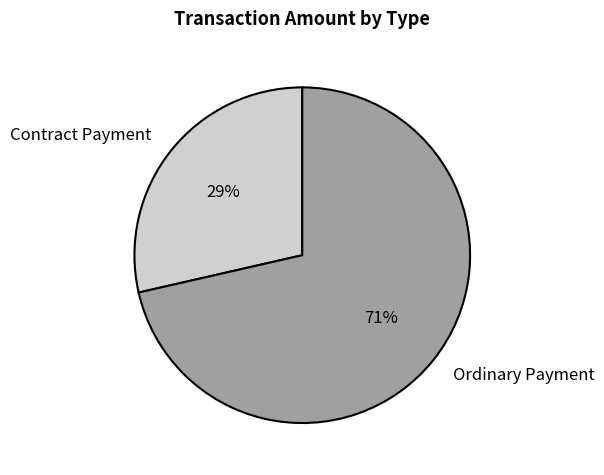

Does Contract Payment account for over 50% of the chart?

No